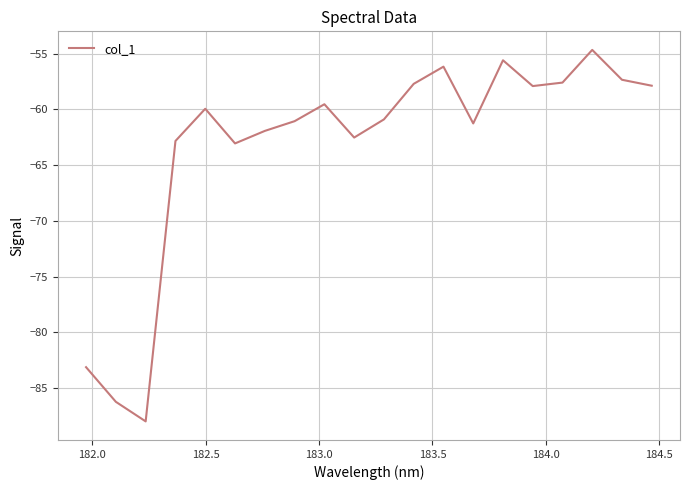

What is the maximum value shown in the chart?

-54.7